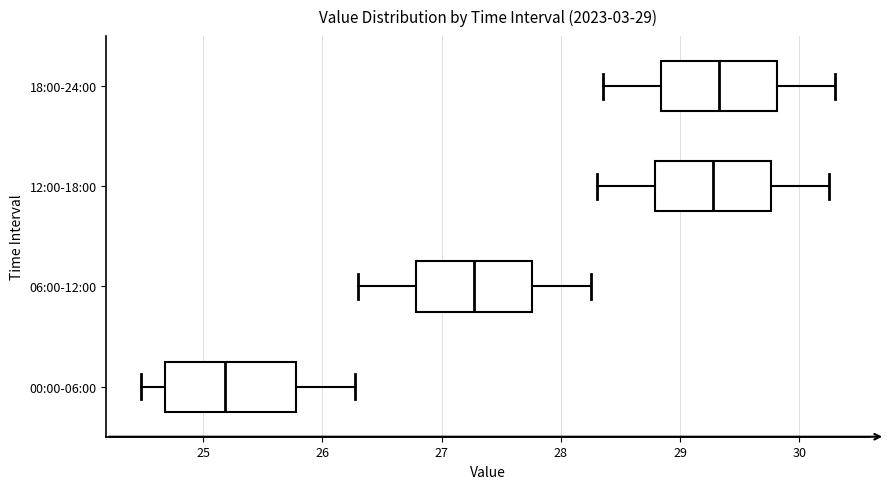

Which box is the widest, from its left edge to its right edge?

00:00-06:00